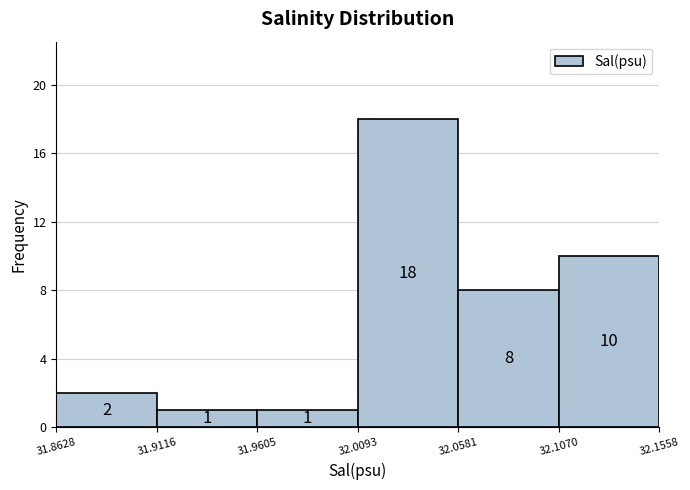

How tall is the bar that spans 31.9116 to 31.9605 on the x-axis?

1